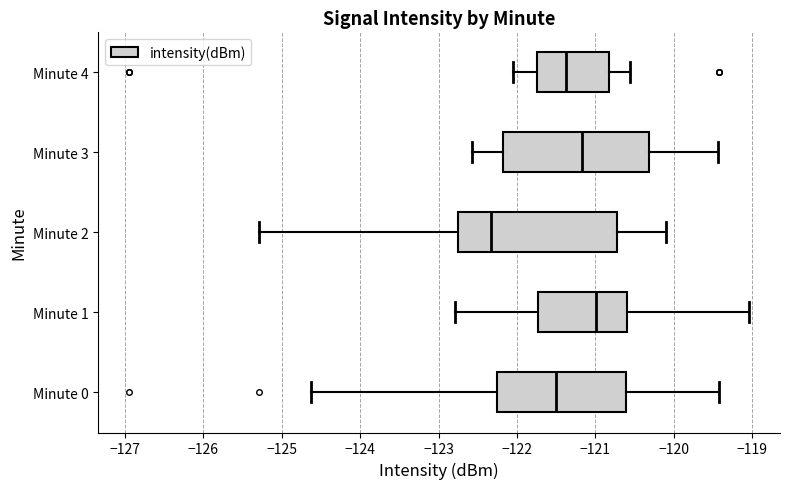

Comparing the boxes themselves (not the whiskers), which one is the widest?

Minute 2